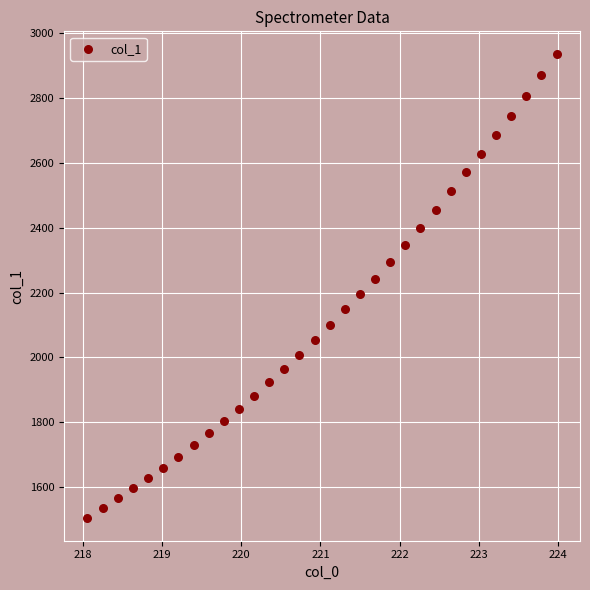

What is the range of Y values (max minus min)?

1428.6